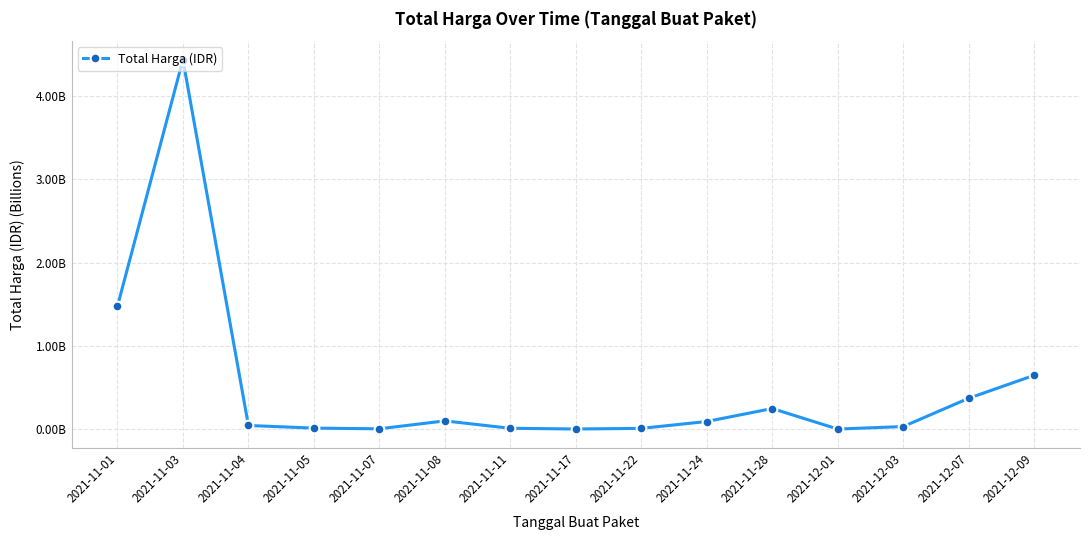

Rank the categories by value from lowest to highest.

2021-12-01, 2021-11-17, 2021-11-07, 2021-11-22, 2021-11-11, 2021-11-05, 2021-12-03, 2021-11-04, 2021-11-24, 2021-11-08, 2021-11-28, 2021-12-07, 2021-12-09, 2021-11-01, 2021-11-03